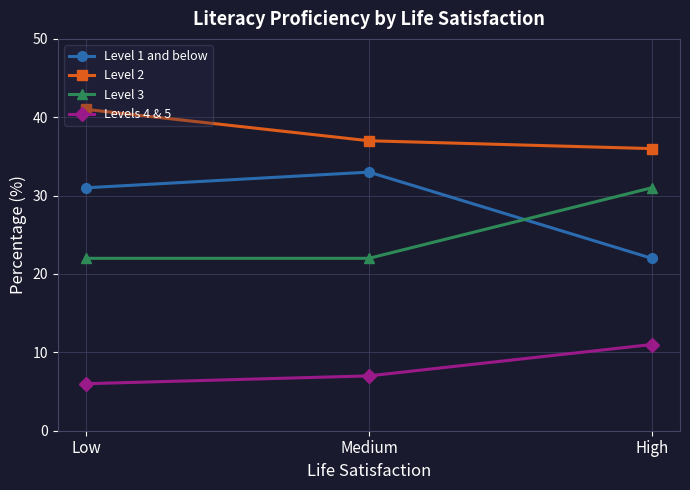

What is the sum of all Levels 4 & 5 values?

24